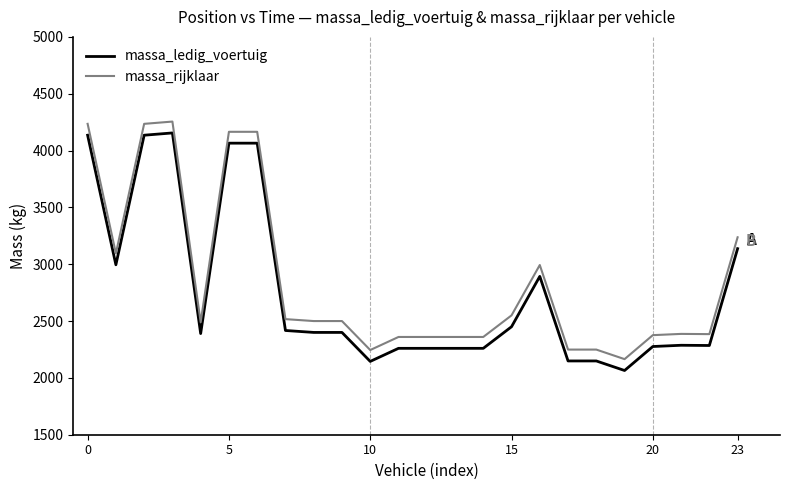

How many values in the massa_ledig_voertuig series are below 2400?

12